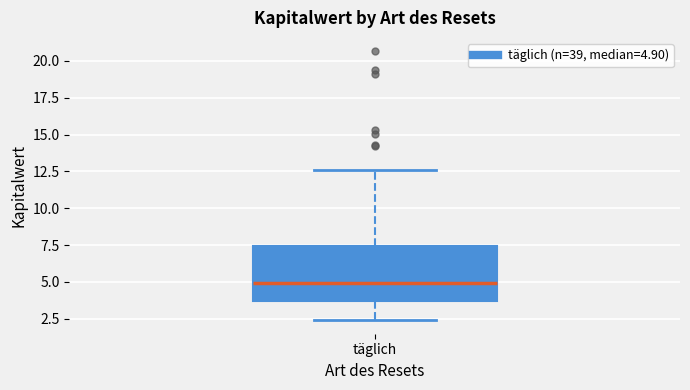

Where does the upper whisker of the box for täglich end on the y-axis? The values are not printed on the chart, so give them approximately, as read against the axis.

12.5